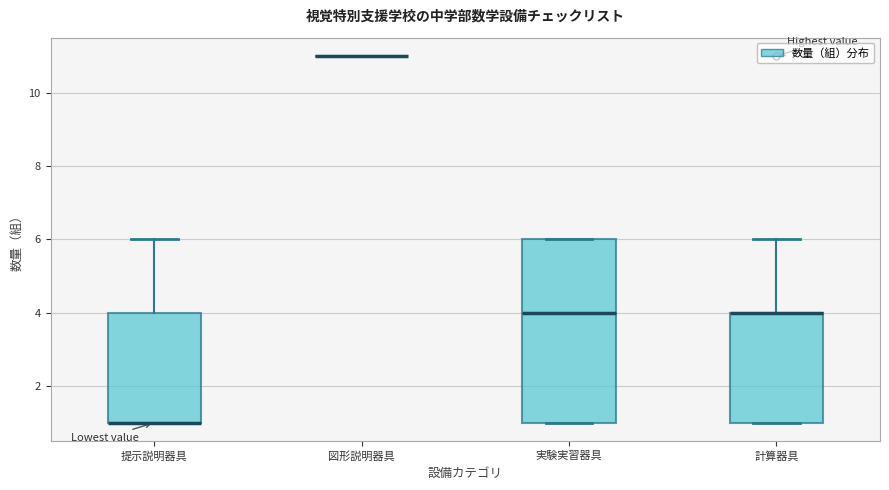

Reading left to right, transcribe this box plot: for each box, give where its median line is, the range the box spans, and where its two whiskers end, as read against the y-axis. The values are not printed on the chart, so give them approximately, as read against the axis.

提示説明器具: median 1 (drawn on the box's lower edge), box 1 to 4, whiskers 1 to 6
図形説明器具: box collapsed to a line at 11, whiskers 11 to 11
実験実習器具: median 4, box 1 to 6, whiskers 1 to 6
計算器具: median 4 (drawn on the box's upper edge), box 1 to 4, whiskers 1 to 6